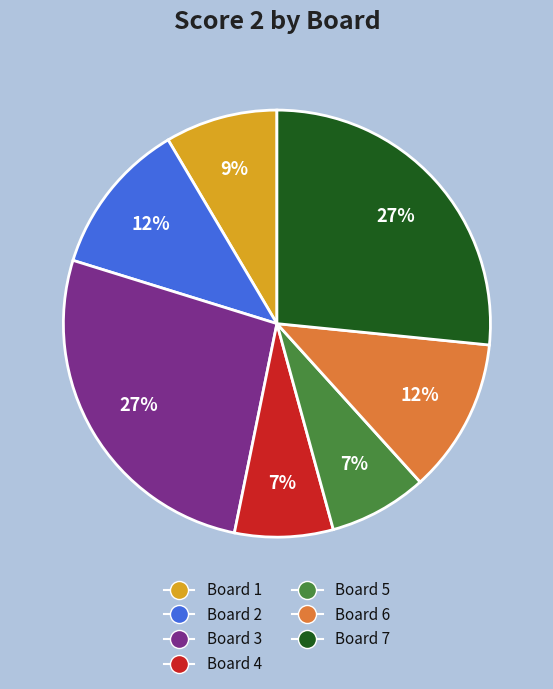

Is the sum of Board 3 and Board 2 greater than half?

No